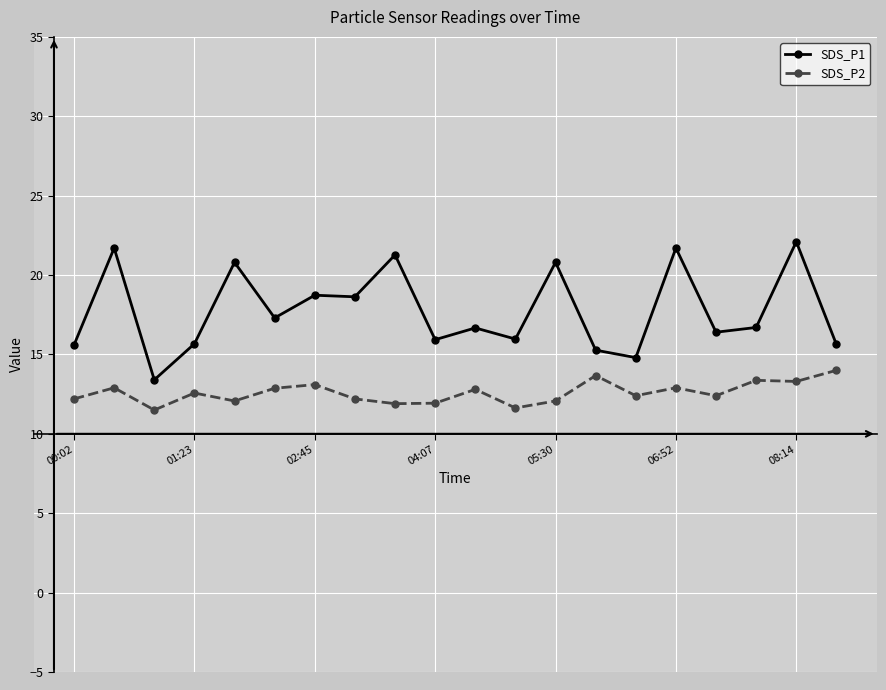

What is the value of the SDS_P1 point at the 3rd from the left?

13.4